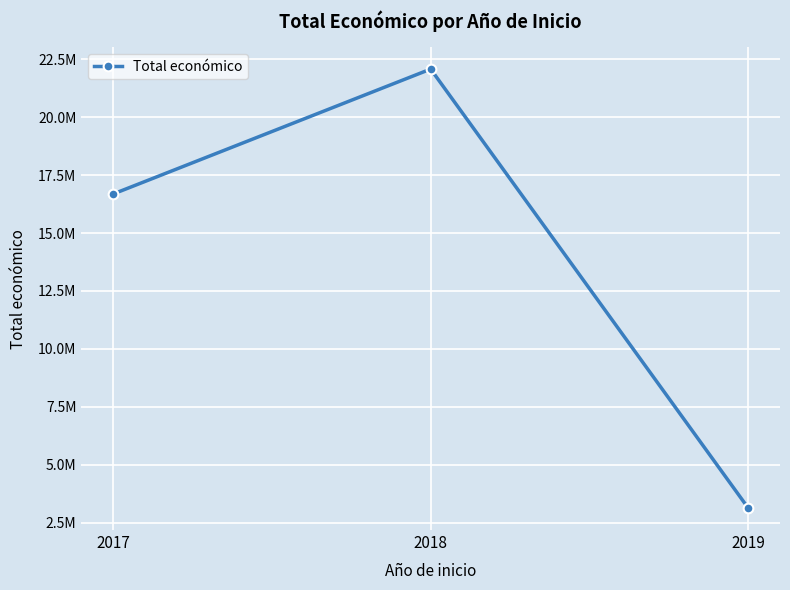

What value does the data have at 2017, to the nearest 50?

16680500